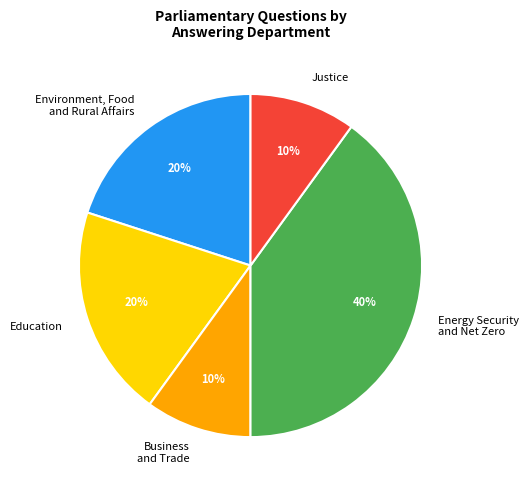

Which has a higher value, Energy Security and Net Zero or Environment, Food and Rural Affairs?

Energy Security and Net Zero